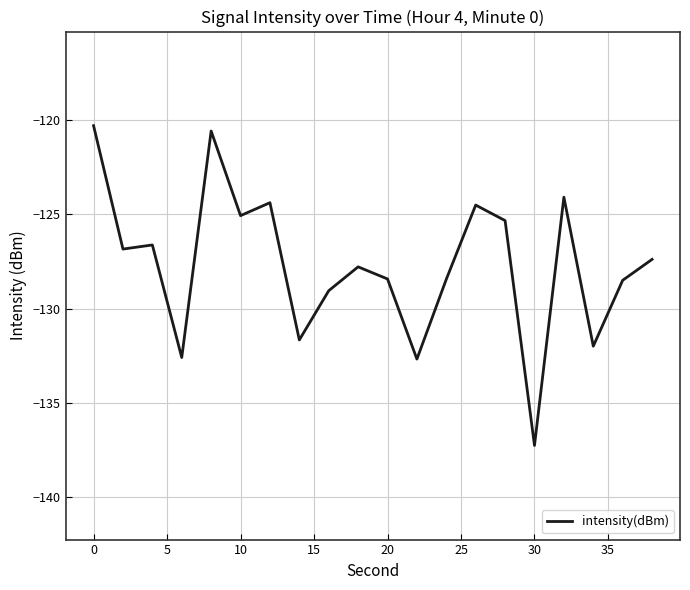

What is the minimum value shown in the chart?

-137.3